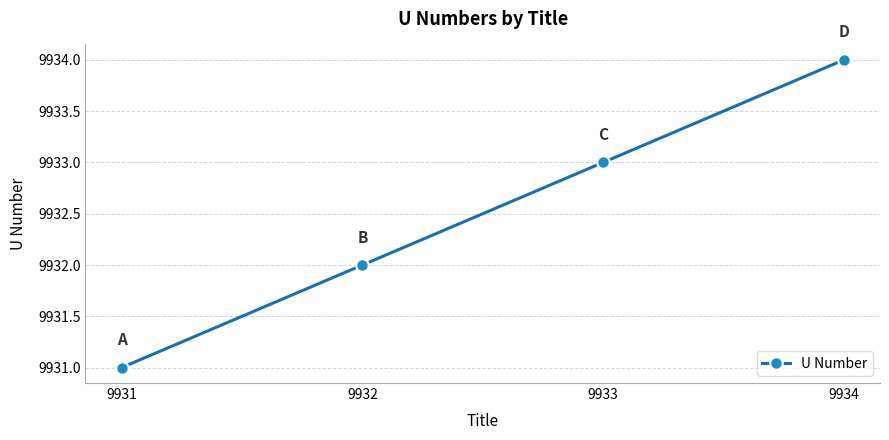

List the labels in order of value, largest first.

9934, 9933, 9932, 9931